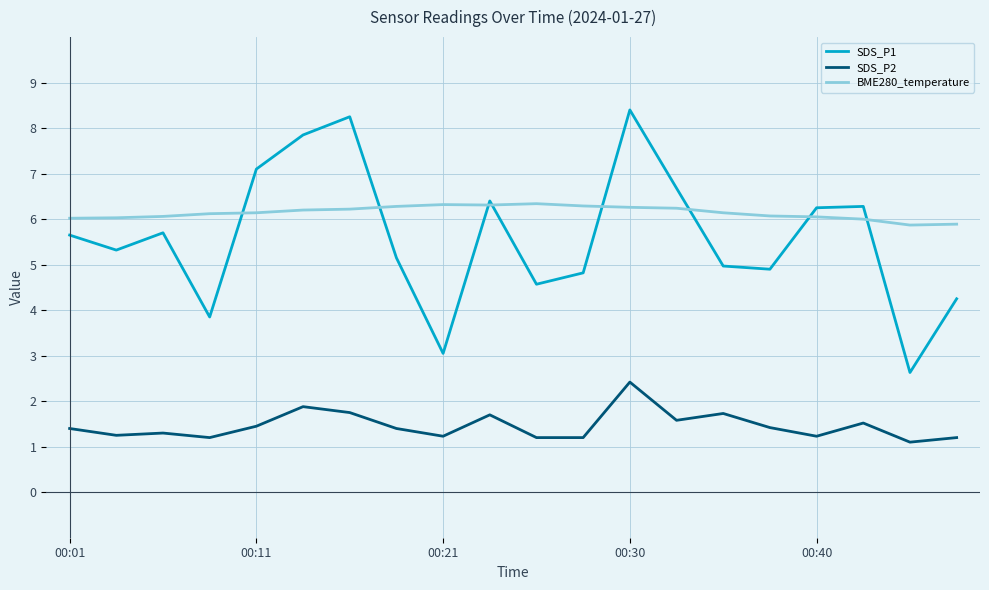

What is the minimum value for SDS_P1?

2.6